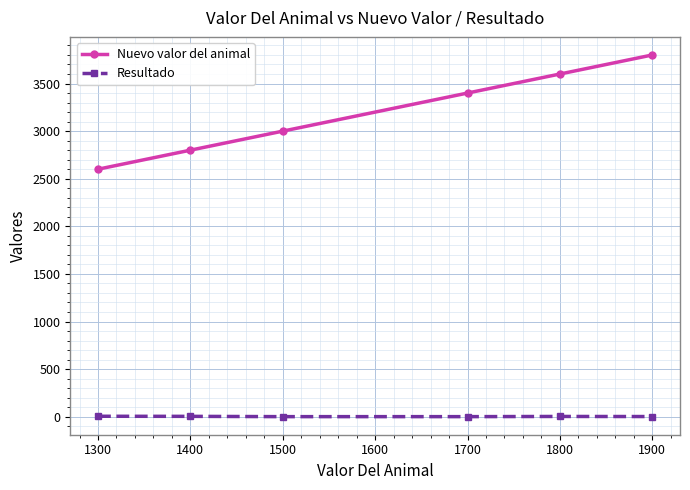

True or false: Resultado and Nuevo valor del animal intersect in this chart.

False